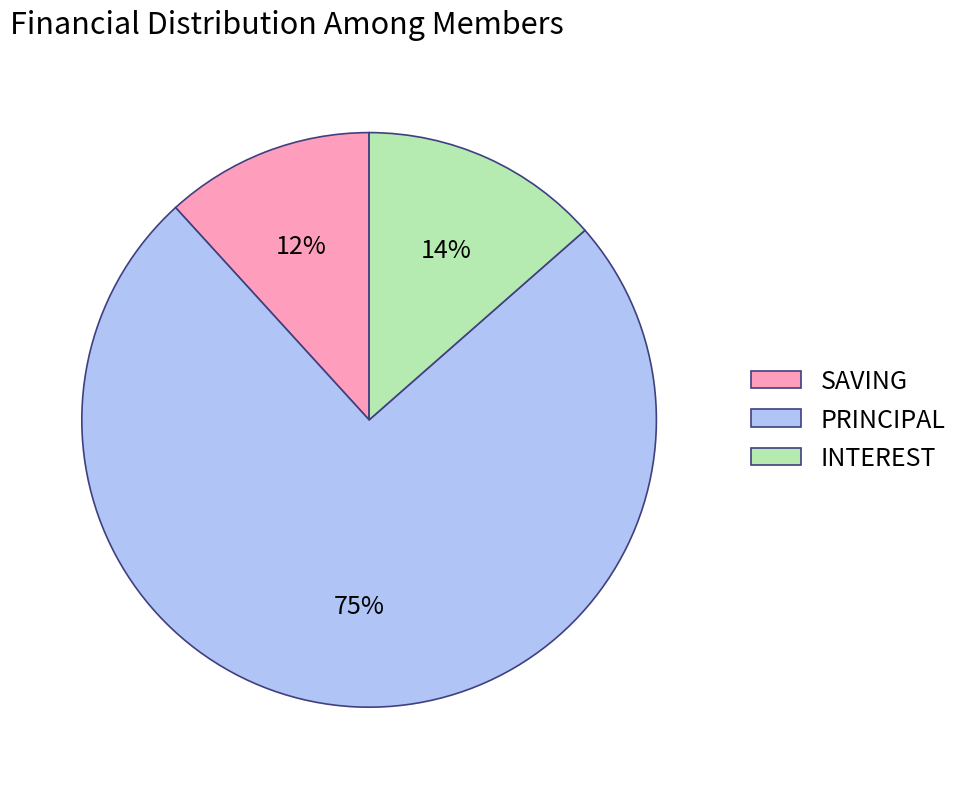

To the nearest percent, what is the average slice percentage?

33%